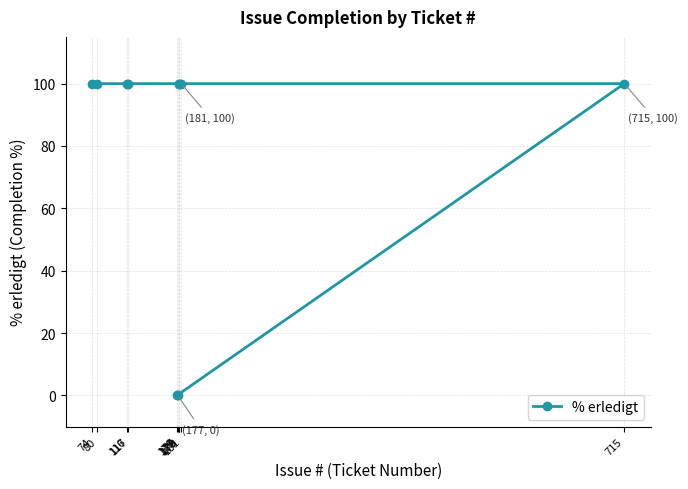

How many categories are shown in the chart?

10